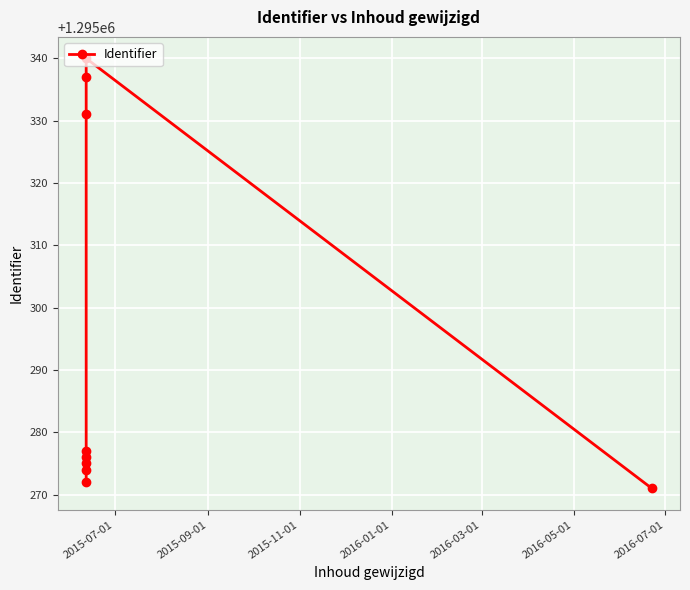

What is the difference between the values at 2015-11-01 and 2016-05-01?

56